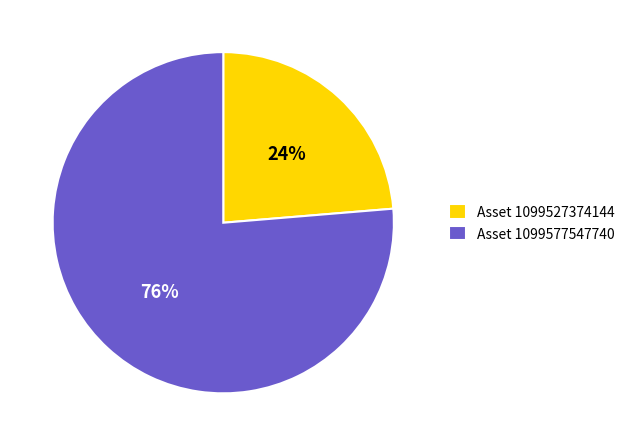

To the nearest percent, what is the average slice percentage?

50%